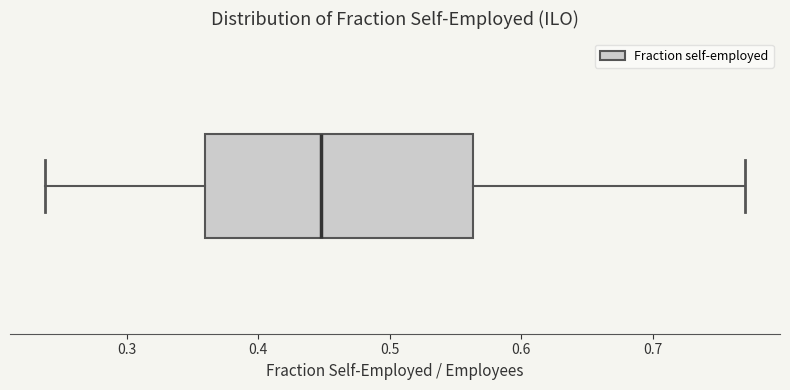

Read this box plot against the x-axis: the position of the median line, the range covered by the box, and the ends of both whiskers. The values are not printed on the chart, so give them approximately, as read against the axis.

median 0.45, box 0.36 to 0.56, whiskers 0.24 to 0.77